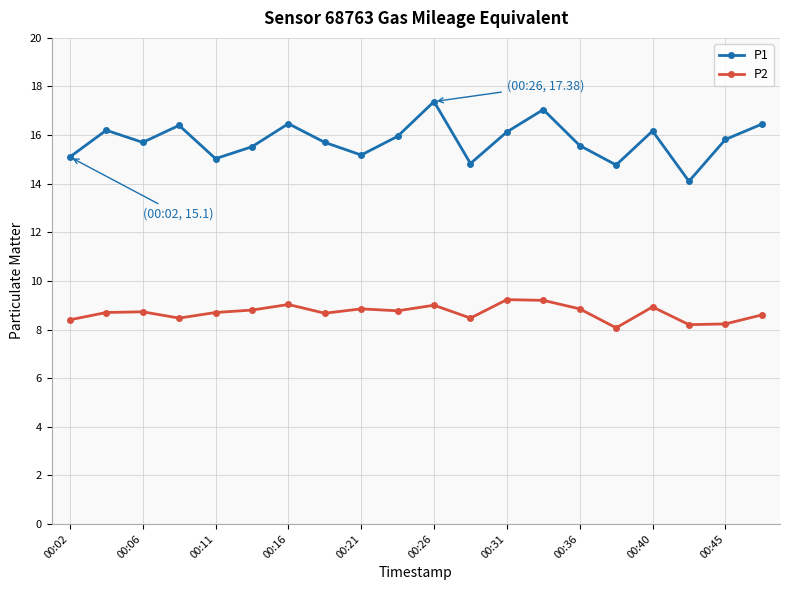

How many interior local peaks does the P1 series have?

6